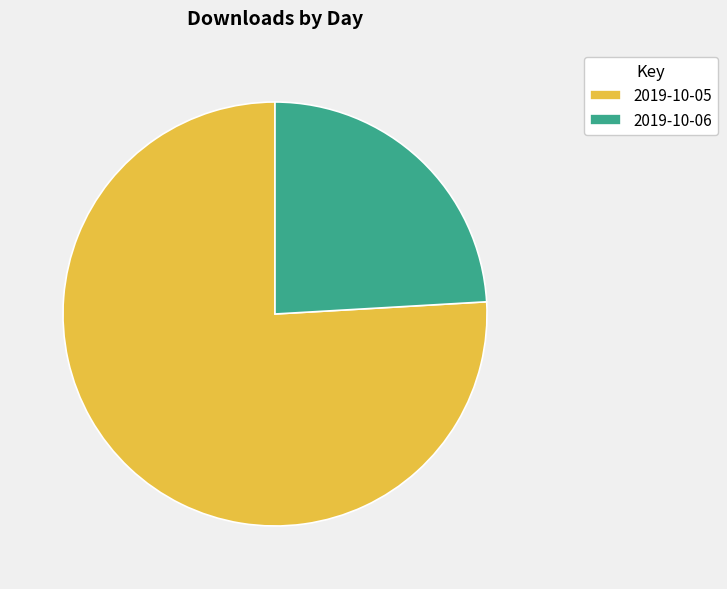

Is there any slice that represents more than half of the pie?

Yes